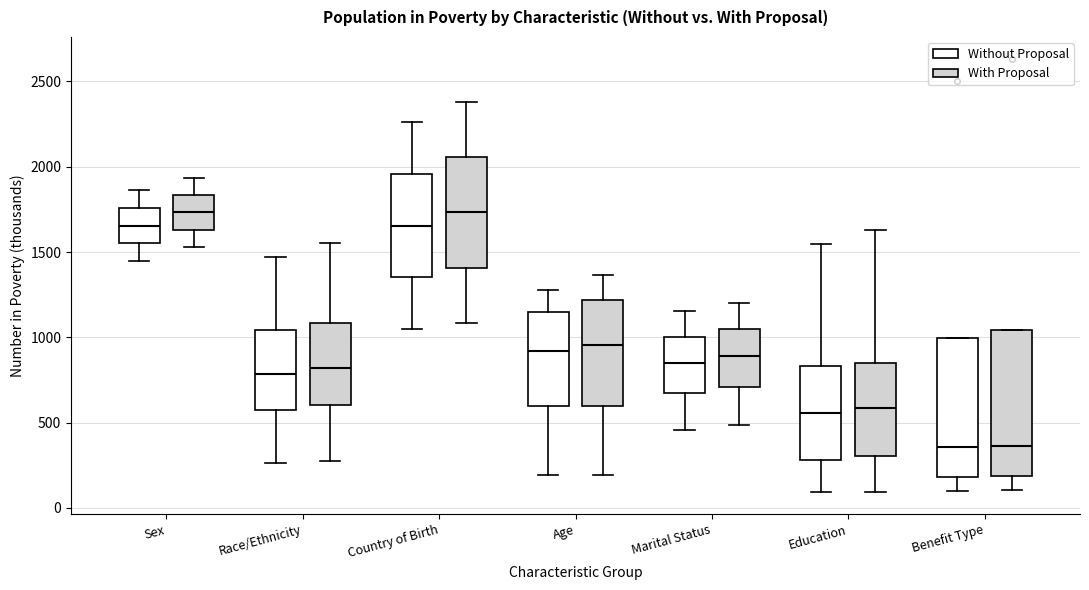

Reading left to right, read every box against the y-axis: the position of its median line, the range the box covers, and the ends of its whiskers. The values are not printed on the chart, so give them approximately, as read against the axis.

Sex (Without Proposal): median 1650, box 1550 to 1750, whiskers 1450 to 1850
Sex (With Proposal): median 1750, box 1650 to 1850, whiskers 1550 to 1950
Race/Ethnicity (Without Proposal): median 800, box 550 to 1050, whiskers 250 to 1450
Race/Ethnicity (With Proposal): median 800, box 600 to 1100, whiskers 300 to 1550
Country of Birth (Without Proposal): median 1650, box 1350 to 1950, whiskers 1050 to 2250
Country of Birth (With Proposal): median 1750, box 1400 to 2050, whiskers 1100 to 2400
Age (Without Proposal): median 900, box 600 to 1150, whiskers 200 to 1300
Age (With Proposal): median 950, box 600 to 1200, whiskers 200 to 1350
Marital Status (Without Proposal): median 850, box 700 to 1000, whiskers 450 to 1150
Marital Status (With Proposal): median 900, box 700 to 1050, whiskers 500 to 1200
Education (Without Proposal): median 550, box 300 to 850, whiskers 100 to 1550
Education (With Proposal): median 600, box 300 to 850, whiskers 100 to 1650
Benefit Type (Without Proposal): median 350, box 200 to 1000, whiskers 100 to 1000
Benefit Type (With Proposal): median 350, box 200 to 1050, whiskers 100 to 1050